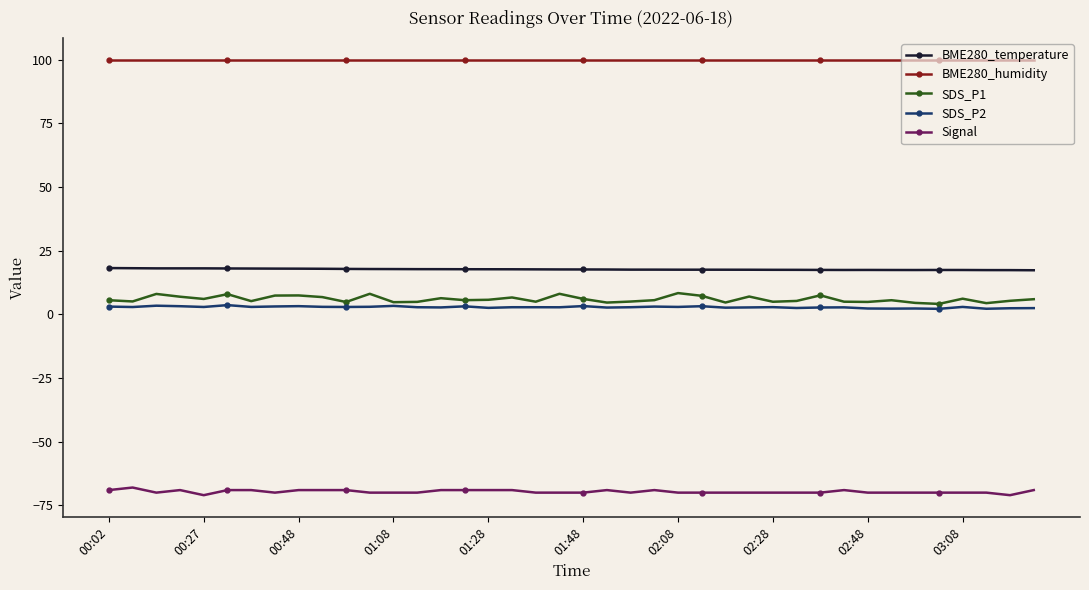

Which series has the largest total across all categories?

BME280_humidity